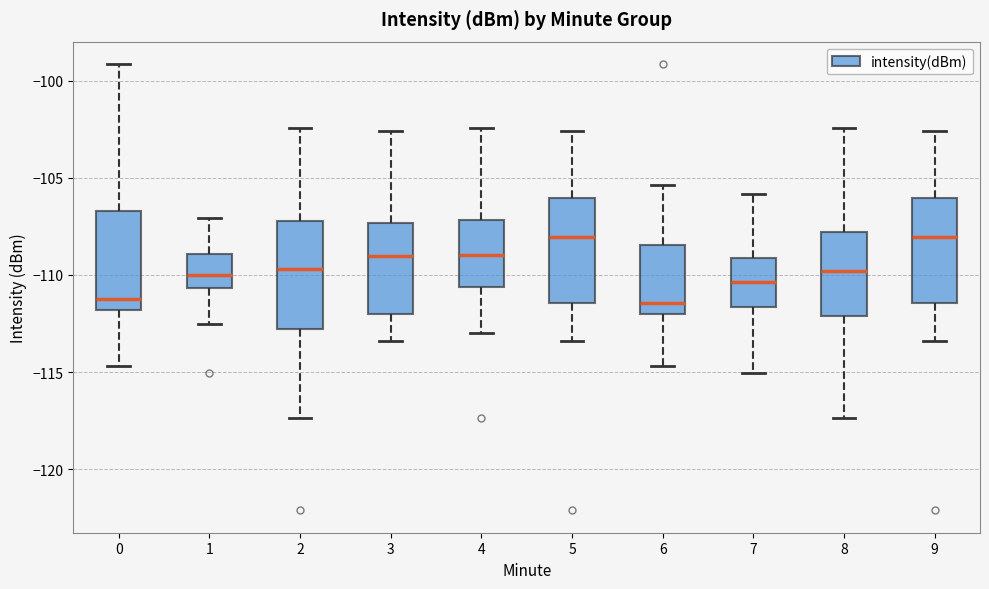

Reading left to right, read every box against the y-axis: the position of its median line, the range the box covers, and the ends of its whiskers. The values are not printed on the chart, so give them approximately, as read against the axis.

0: median -111.0, box -112.0 to -106.5, whiskers -114.5 to -99.0
1: median -110.0, box -110.5 to -109.0, whiskers -112.5 to -107.0
2: median -109.5, box -113.0 to -107.0, whiskers -117.5 to -102.5
3: median -109.0, box -112.0 to -107.5, whiskers -113.5 to -102.5
4: median -109.0, box -110.5 to -107.0, whiskers -113.0 to -102.5
5: median -108.0, box -111.5 to -106.0, whiskers -113.5 to -102.5
6: median -111.5, box -112.0 to -108.5, whiskers -114.5 to -105.5
7: median -110.5, box -111.5 to -109.0, whiskers -115.0 to -106.0
8: median -110.0, box -112.0 to -108.0, whiskers -117.5 to -102.5
9: median -108.0, box -111.5 to -106.0, whiskers -113.5 to -102.5